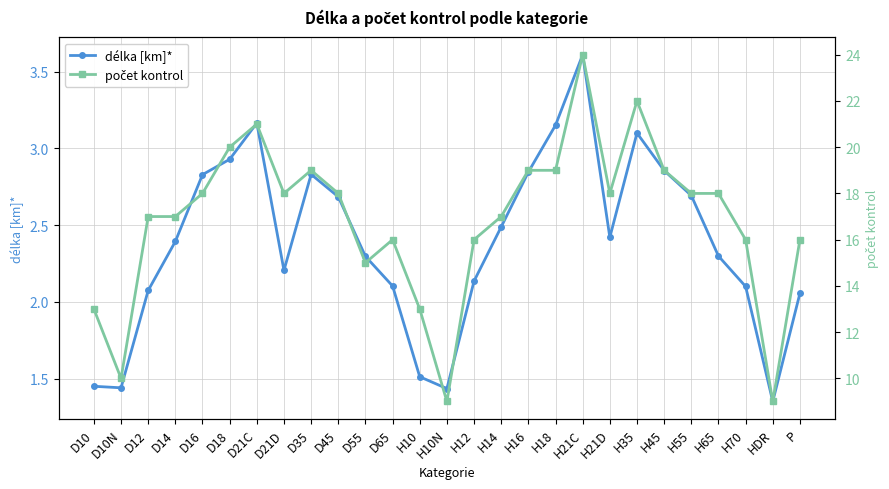

Read the počet kontrol value at H55.

18.0